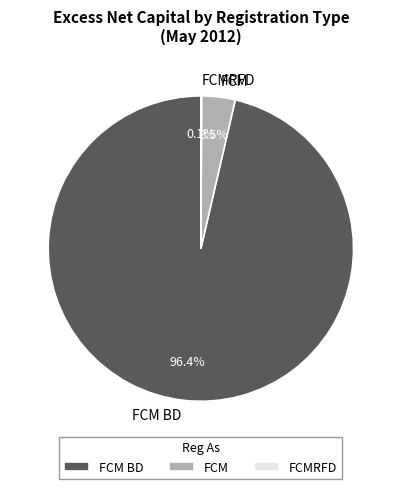

Is there any slice that represents more than half of the pie?

Yes